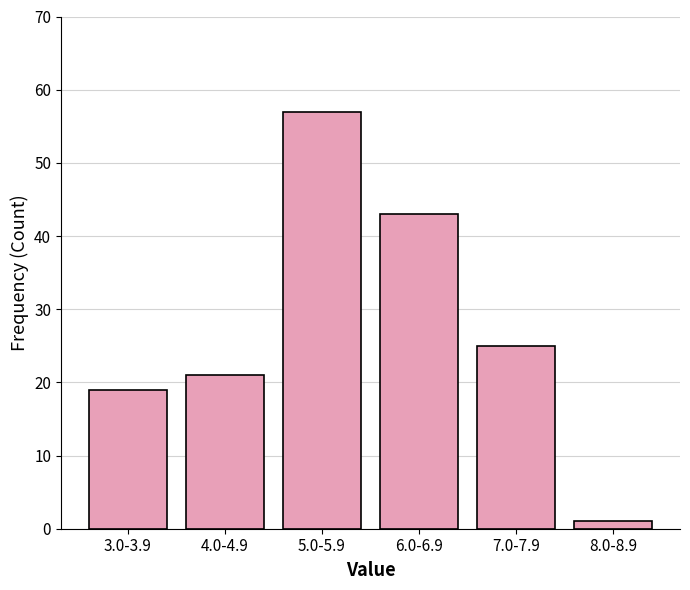

Reading right to left, extract all data points from this chart.

8.0-8.9=1	7.0-7.9=25	6.0-6.9=43	5.0-5.9=57	4.0-4.9=21	3.0-3.9=19